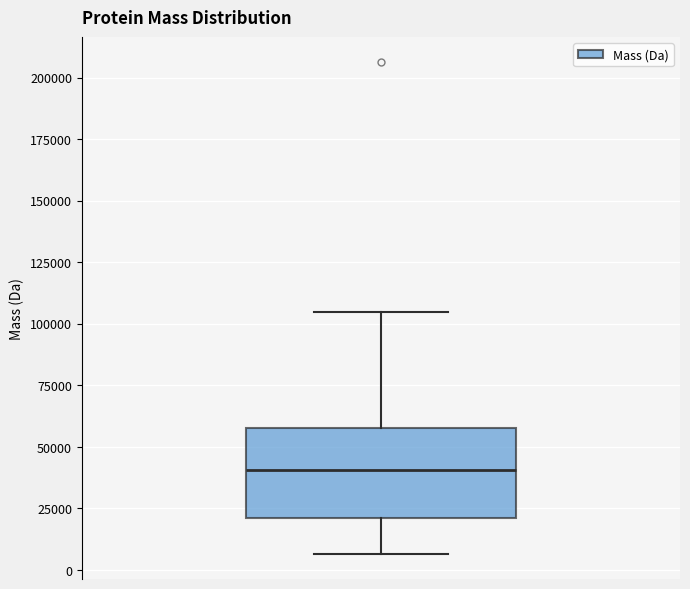

Read this box plot against the y-axis: the position of the median line, the range covered by the box, and the ends of both whiskers. The values are not printed on the chart, so give them approximately, as read against the axis.

median 40000, box 20000 to 60000, whiskers 5000 to 105000